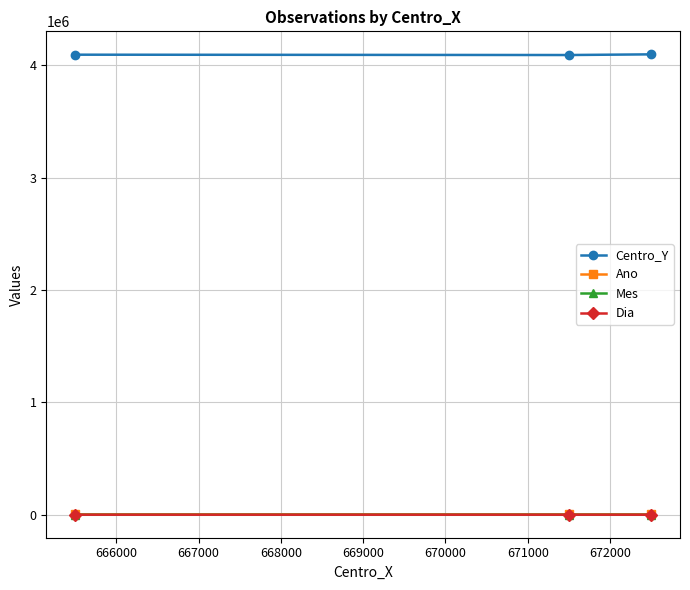

What is the minimum value for Centro_Y?

4091500